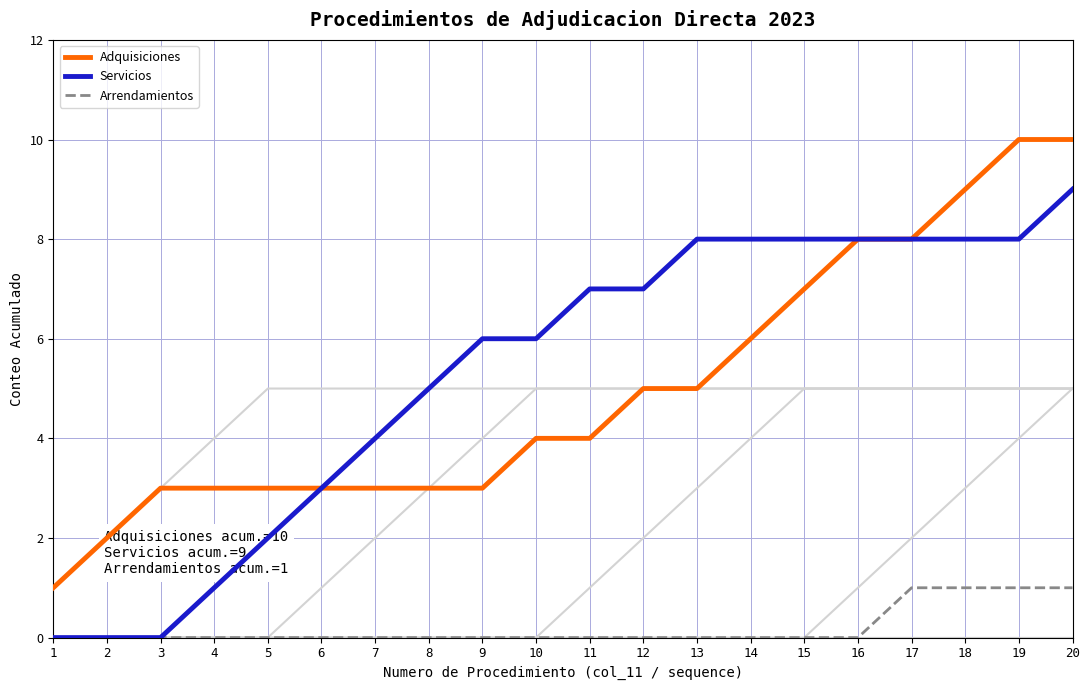

What is the sum of all Adquisiciones values?

100